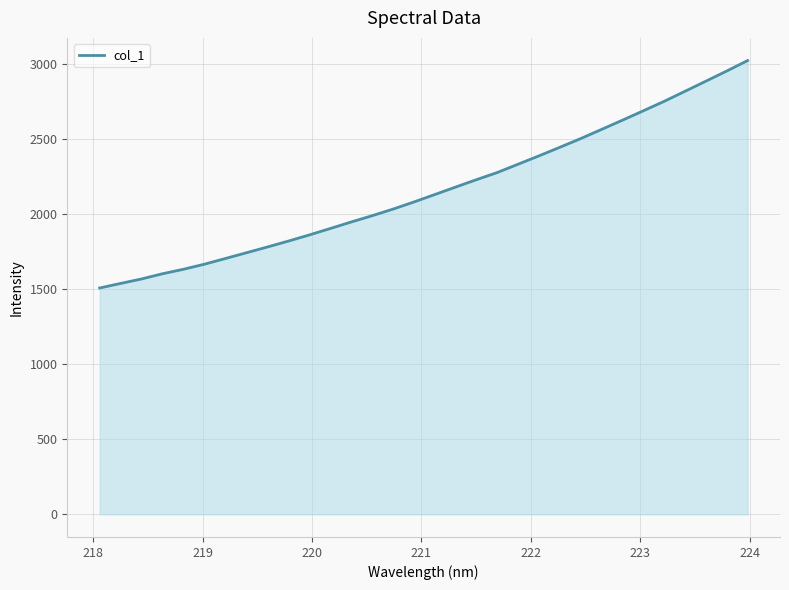

What is the minimum value shown in the chart?

1506.5